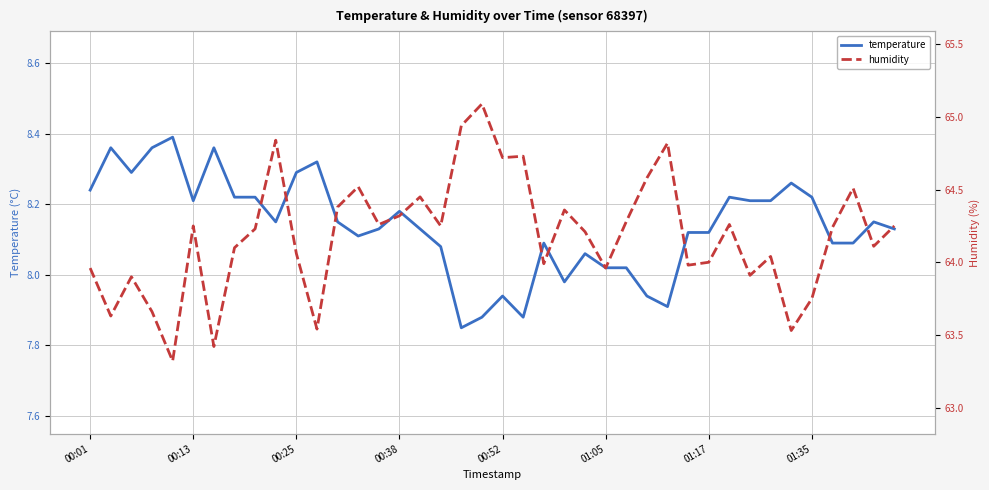

At which label does temperature first exceed 8?

00:01